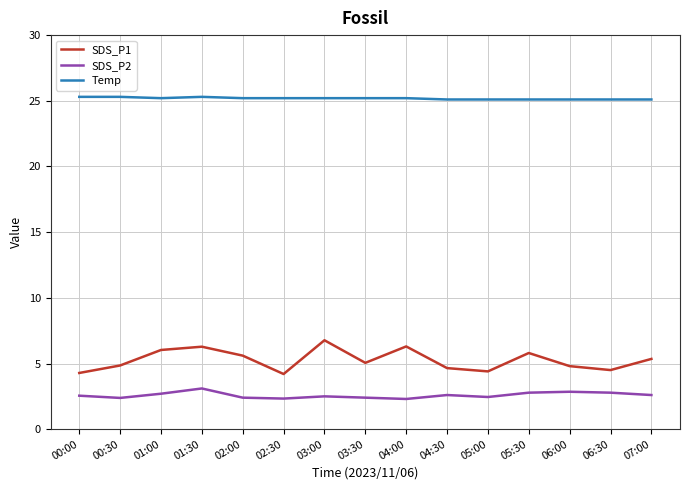

What is the maximum value shown in the chart?

25.3